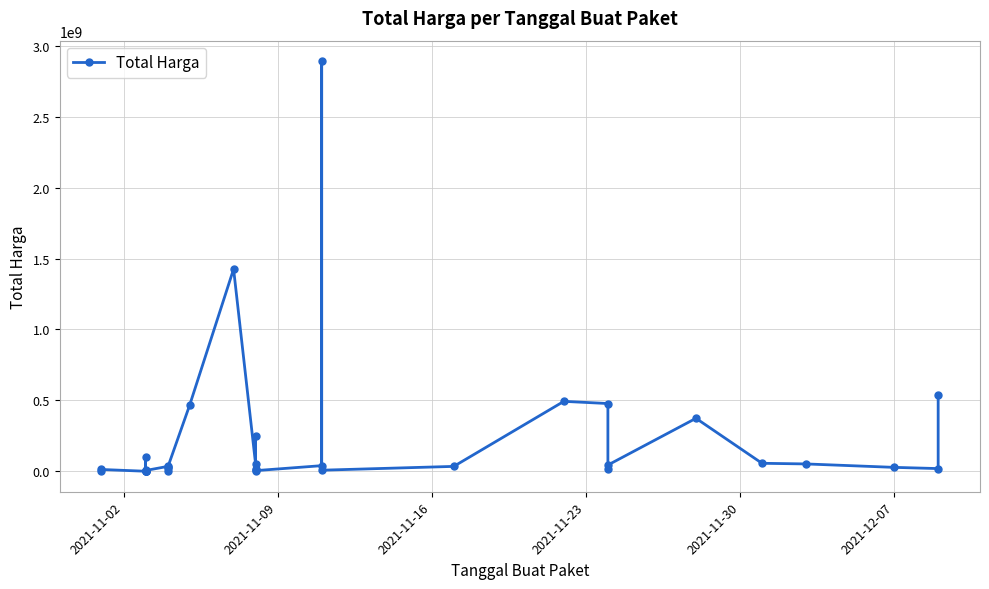

What is the difference between the maximum and second lowest values?

2891940000